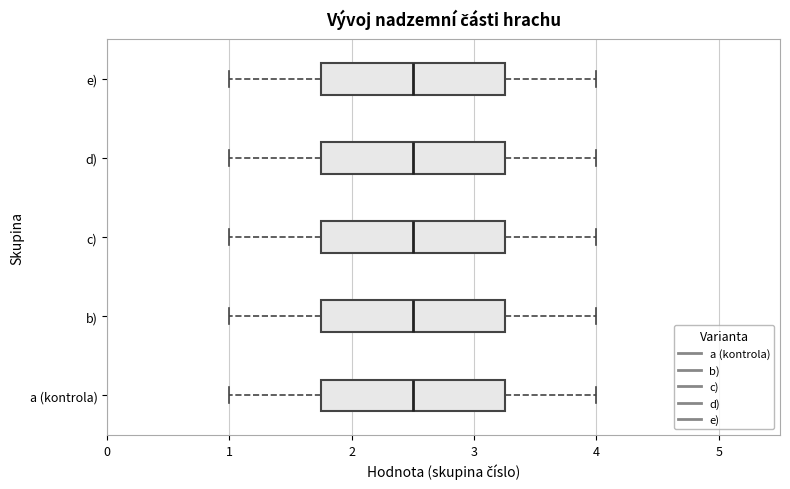

Where is the left edge of the box for d) on the x-axis? The values are not printed on the chart, so give them approximately, as read against the axis.

1.8